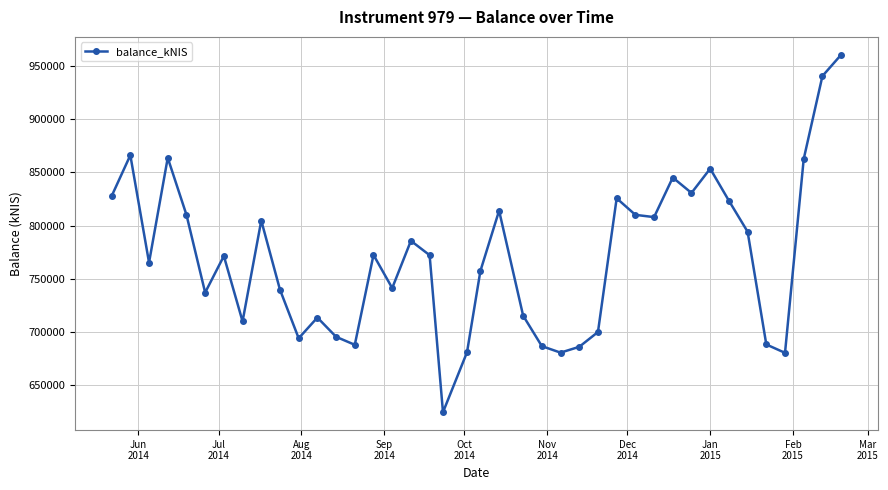

How many data points does each series have?

40